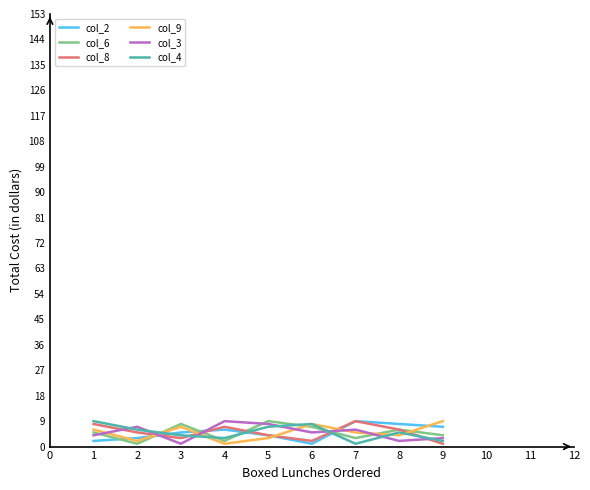

Is it true that col_6 equals 6 at 8?

True